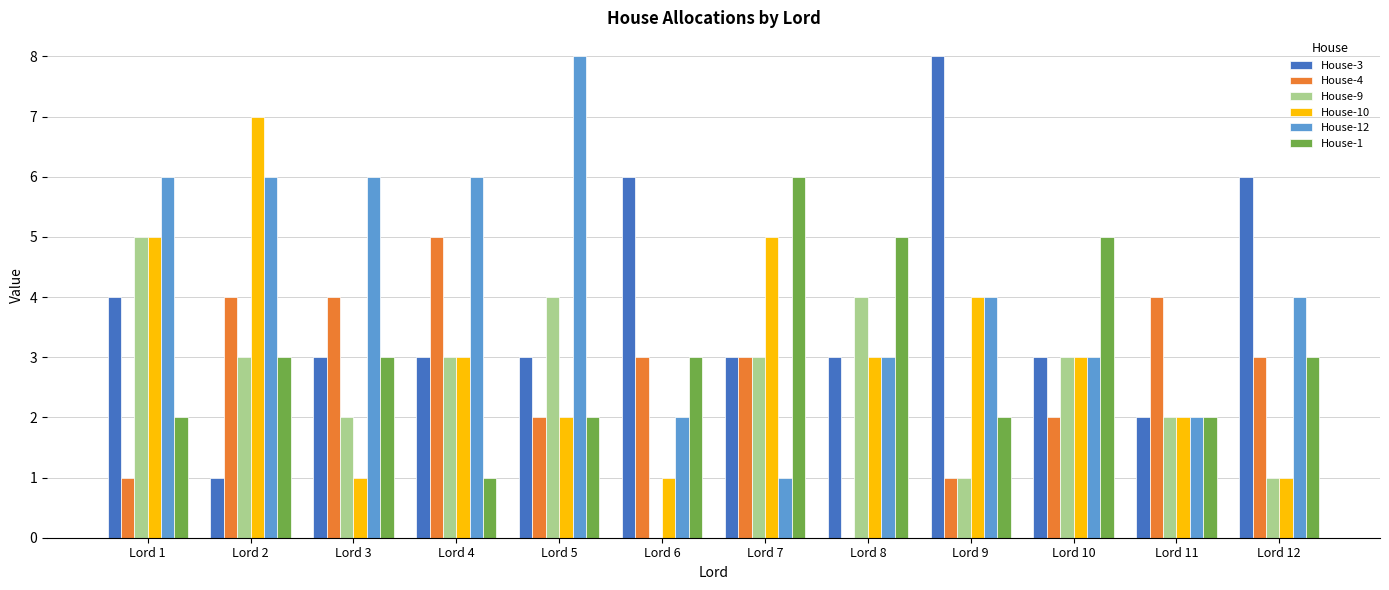

What is the maximum value shown in the chart?

8